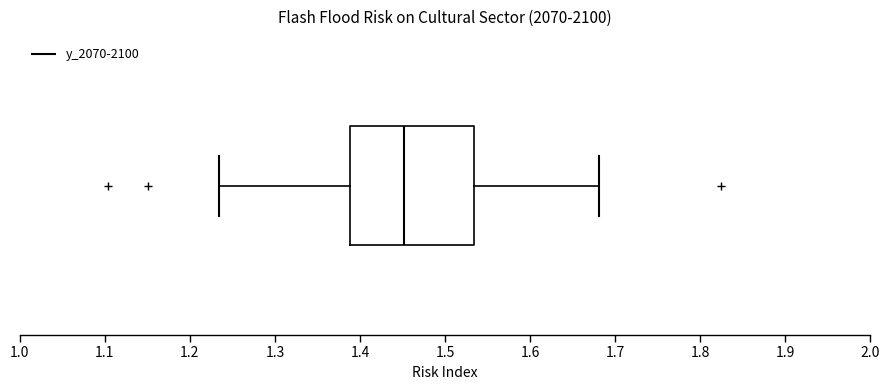

Transcribe this box plot: give where the median line is, the range the box spans, and where the two whiskers end, as read against the x-axis. The values are not printed on the chart, so give them approximately, as read against the axis.

median 1.45, box 1.39 to 1.53, whiskers 1.23 to 1.68